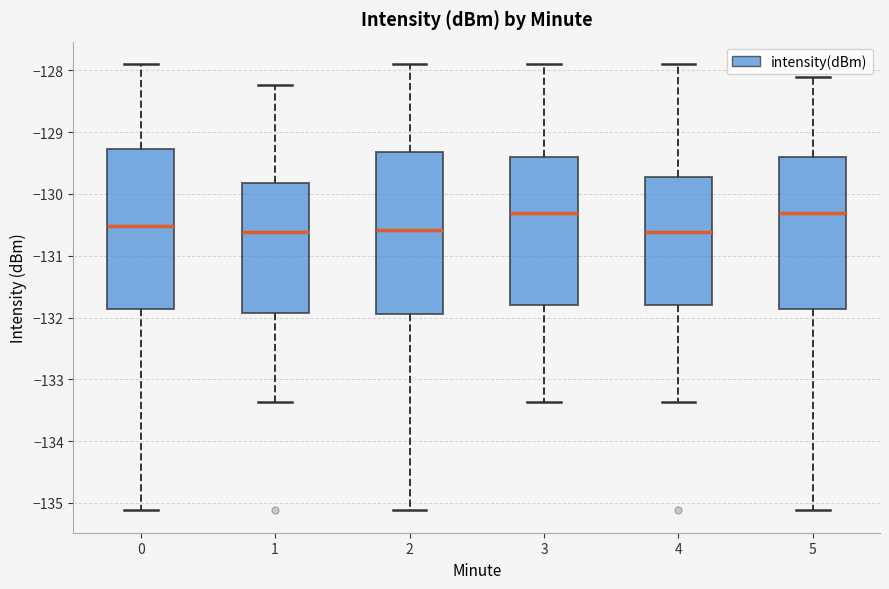

Where does the upper whisker of the box at x = 1 end on the y-axis? The values are not printed on the chart, so give them approximately, as read against the axis.

-128.2